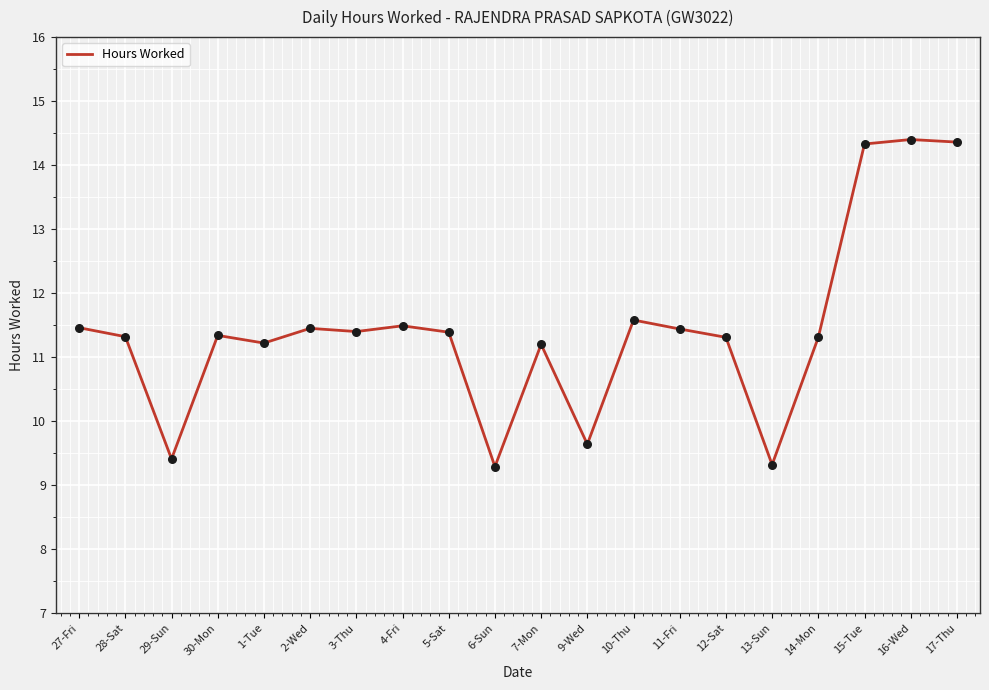

Between 6-Sun and 28-Sat, which is larger?

28-Sat